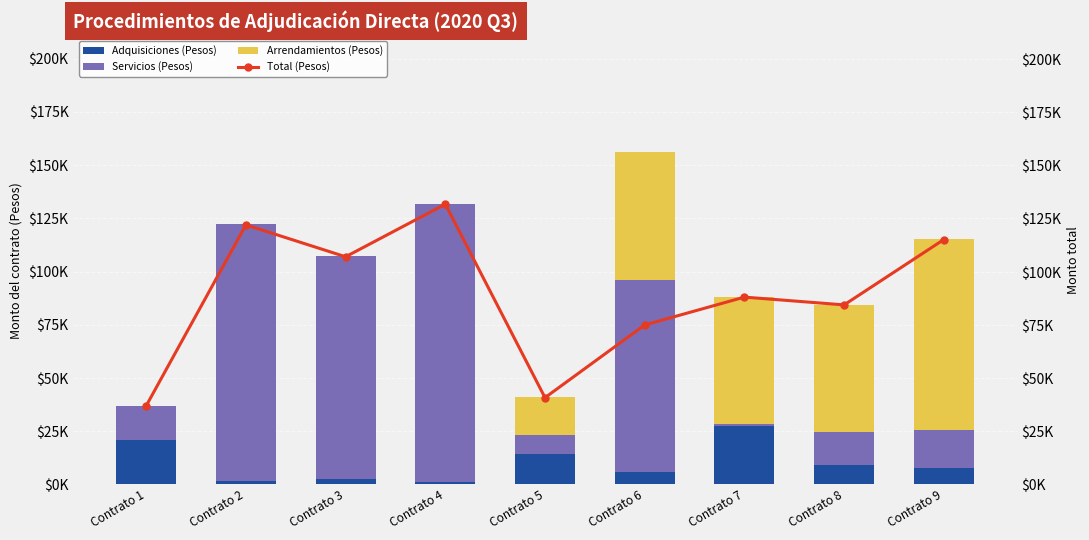

What is the average value of the Arrendamientos (Pesos) series?

31944.4